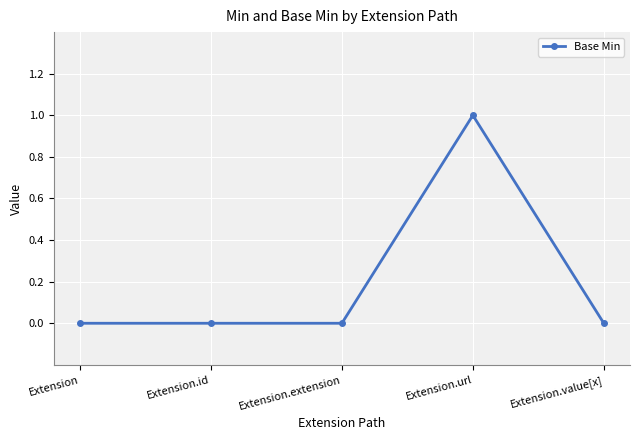

At which category does the chart reach its peak across all series?

Extension.url